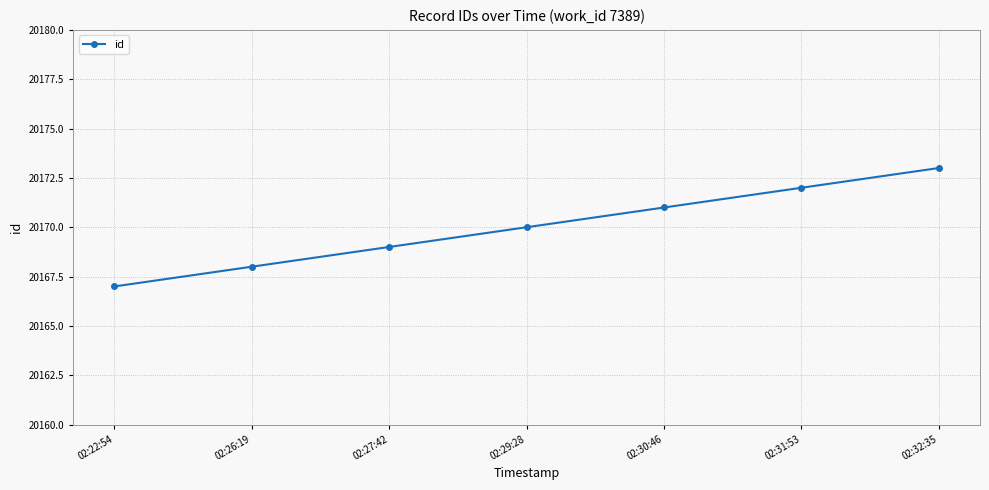

True or false: the data has more than 2 interior local peaks.

False